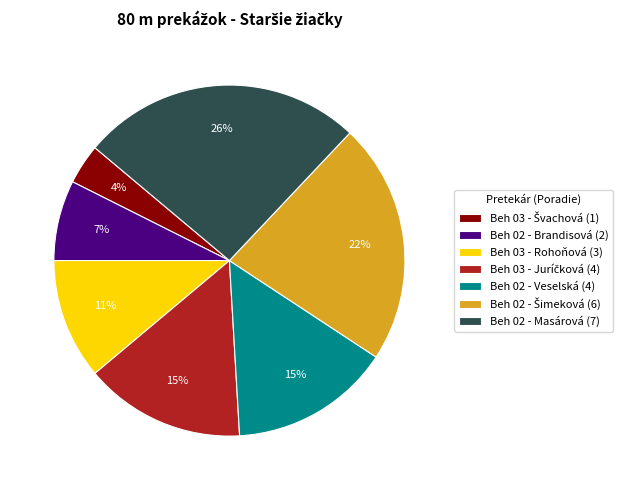

Is it true that Beh 03 - Rohoňová (3) is 11% of the pie?

True